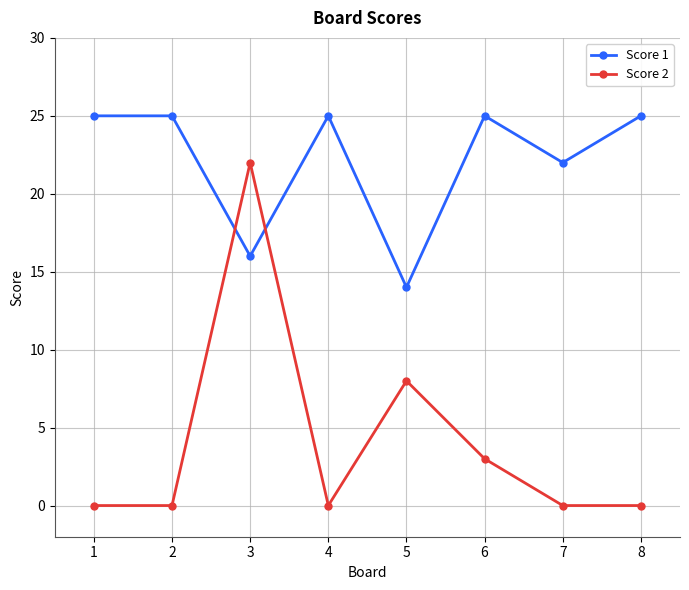

What are all the series names shown in the legend?

Score 1, Score 2